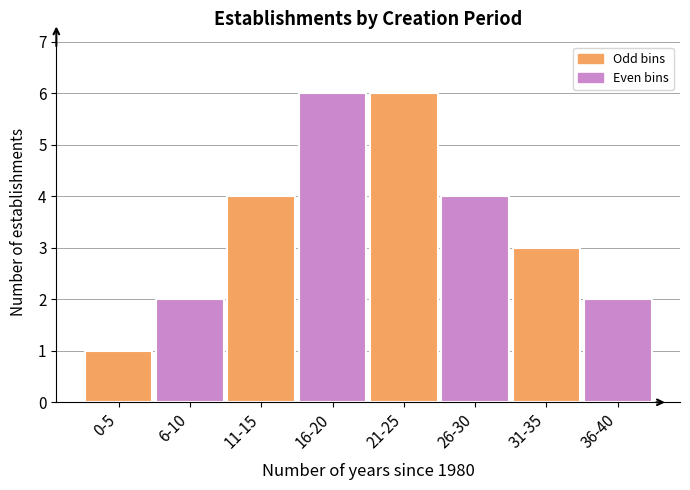

Reading right to left, what are all the values shown in this chart?

2	3	4	6	6	4	2	1